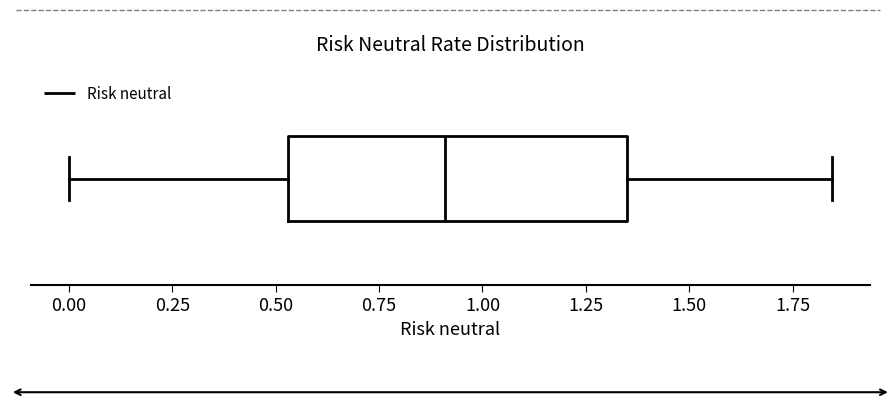

Transcribe this box plot: give where the median line is, the range the box spans, and where the two whiskers end, as read against the x-axis. The values are not printed on the chart, so give them approximately, as read against the axis.

median 0.90, box 0.55 to 1.35, whiskers 0.00 to 1.85